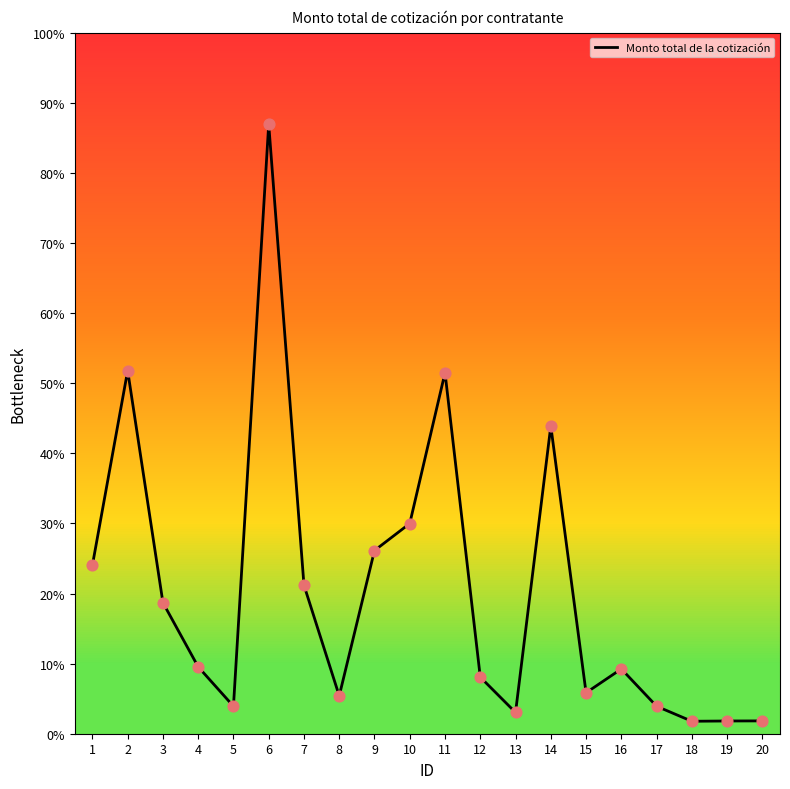

Which has a higher value, 17 or 1?

1